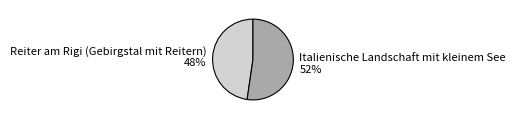

The Reiter am Rigi (Gebirgstal mit Reitern) slice represents 34% of the pie. True or false?

False